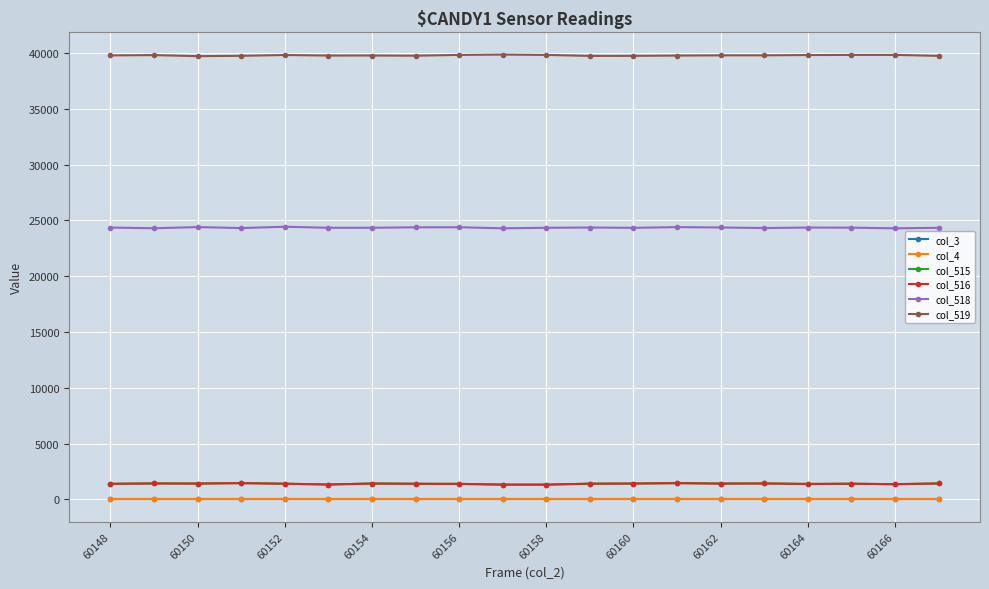

True or false: col_516 and col_3 cross at least once.

False